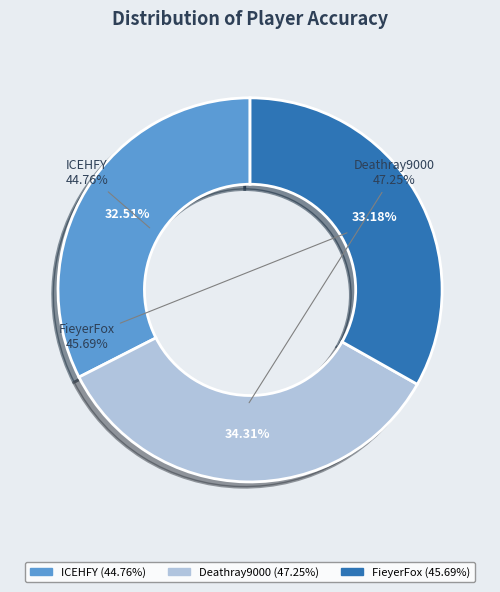

How many slices are in this pie chart?

3